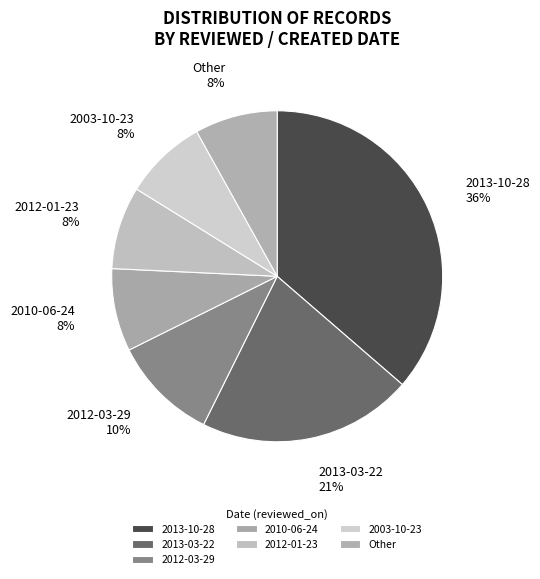

Count the number of slices in the pie.

7